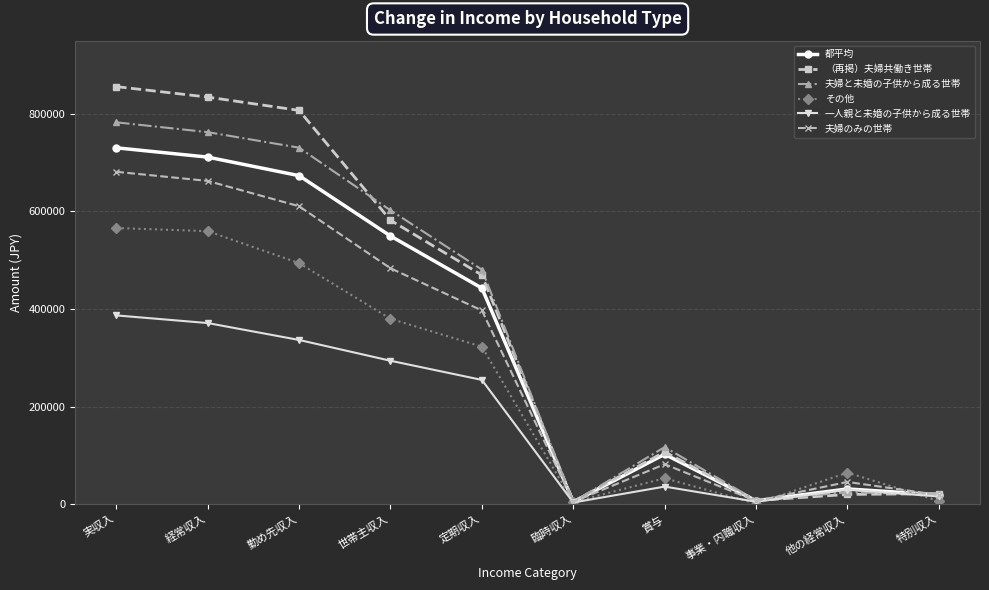

What is the total value across all series at 事業・内職収入?

34197